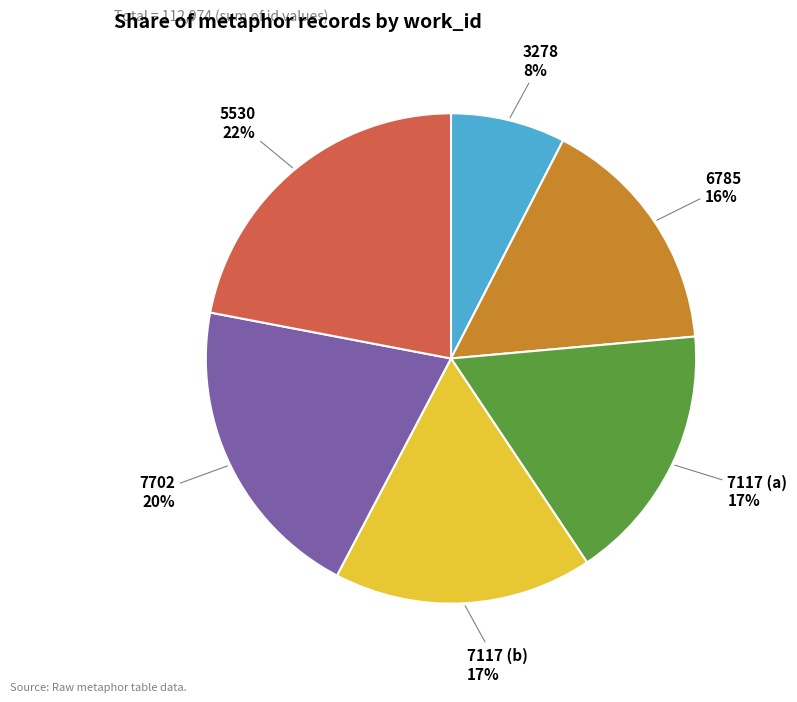

What is the ratio of the value at 7117 (b) to the value at 6785?

1.1